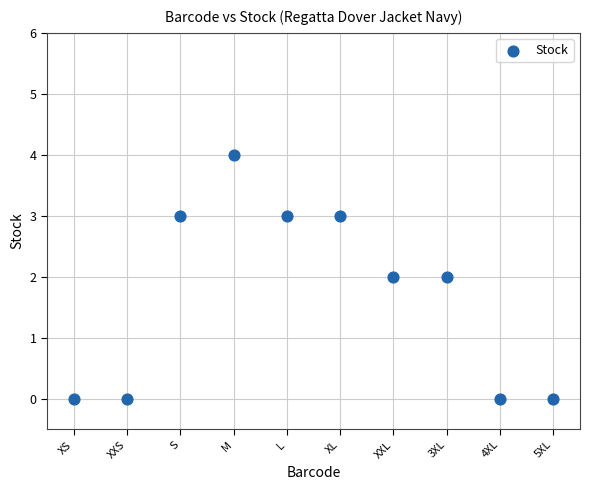

What is the range of Y values (max minus min)?

4